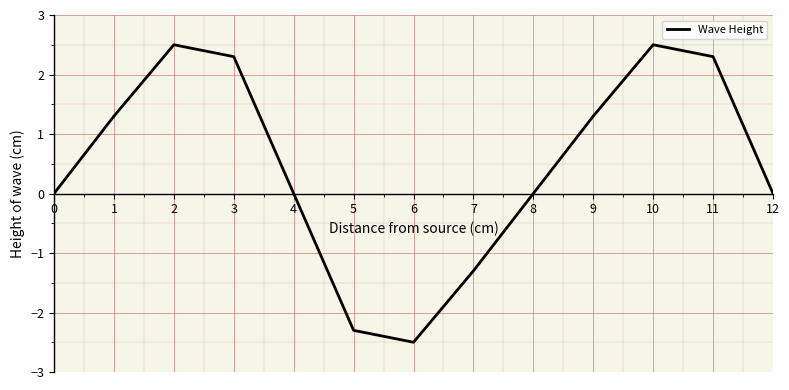

What is the difference between the values at 9 and 6?

3.8